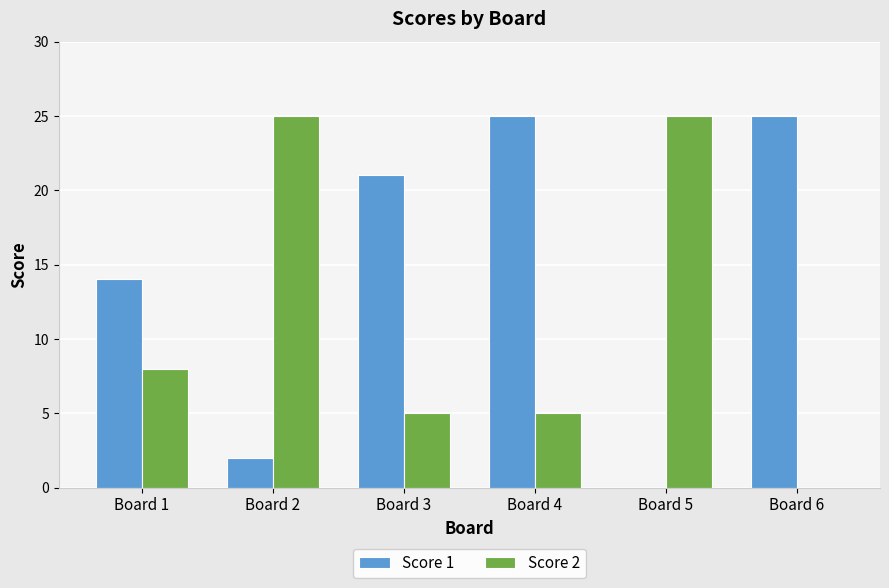

At which category is the sum across all series the highest?

Board 4